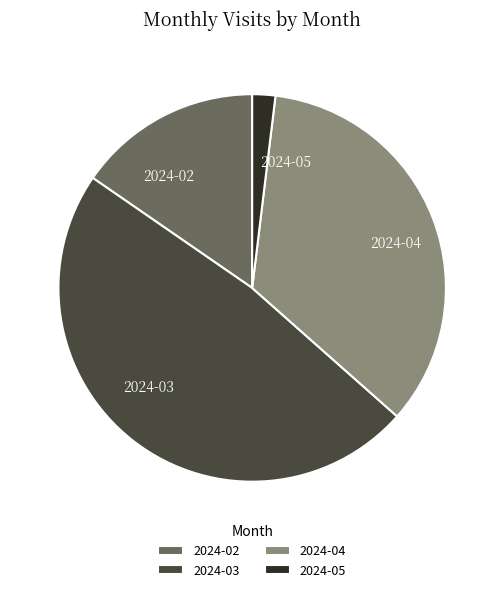

Which slice is the smallest?

2024-05